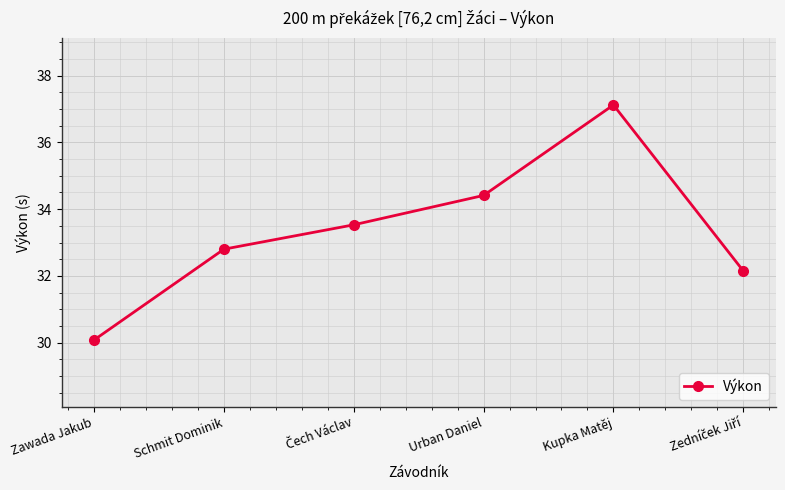

The value at Schmit Dominik is 15.6. True or false?

False